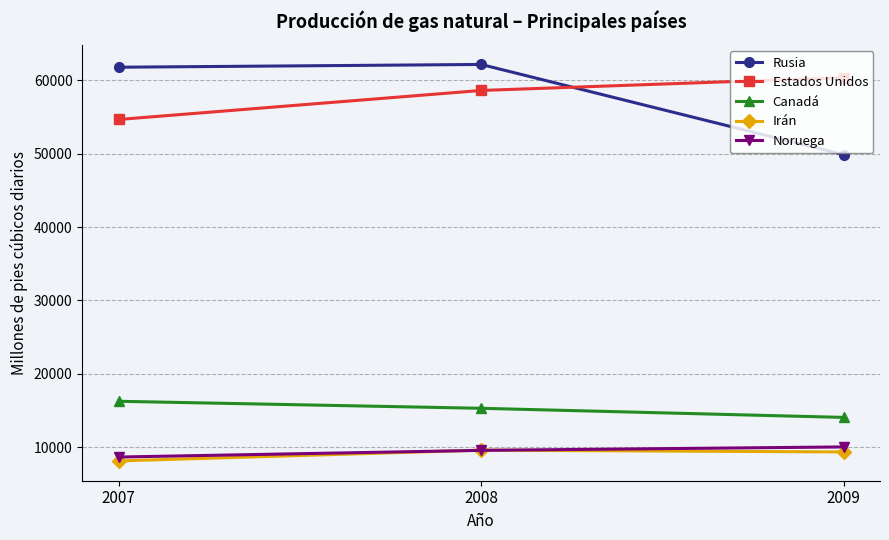

How many distinct data groups are displayed?

5